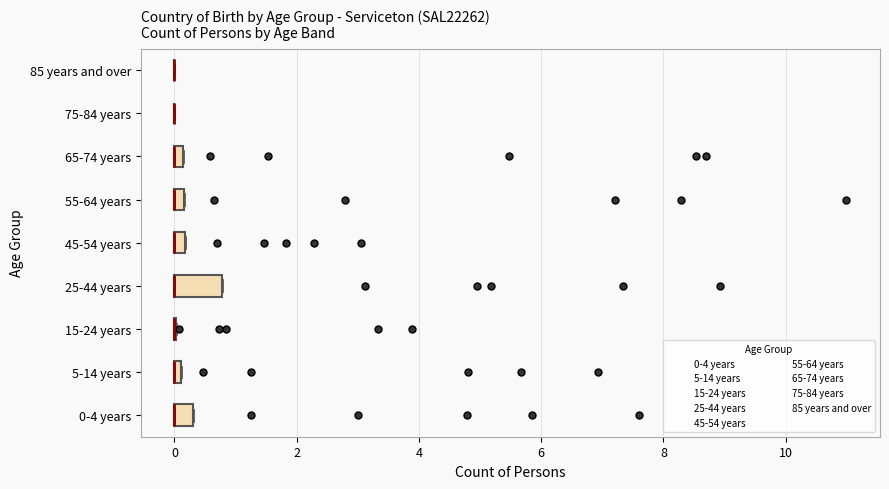

Comparing the boxes themselves (not the whiskers), which one is the widest?

25-44 years